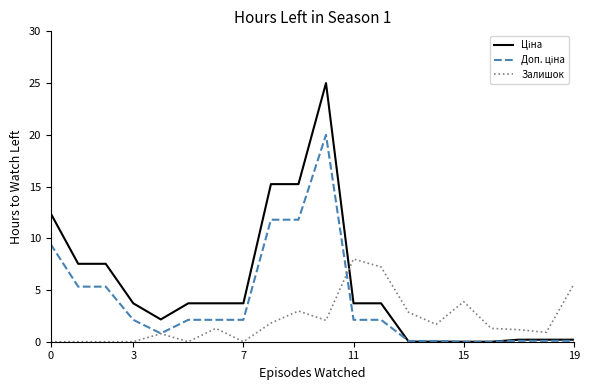

What is the maximum value shown in the chart?

25.0